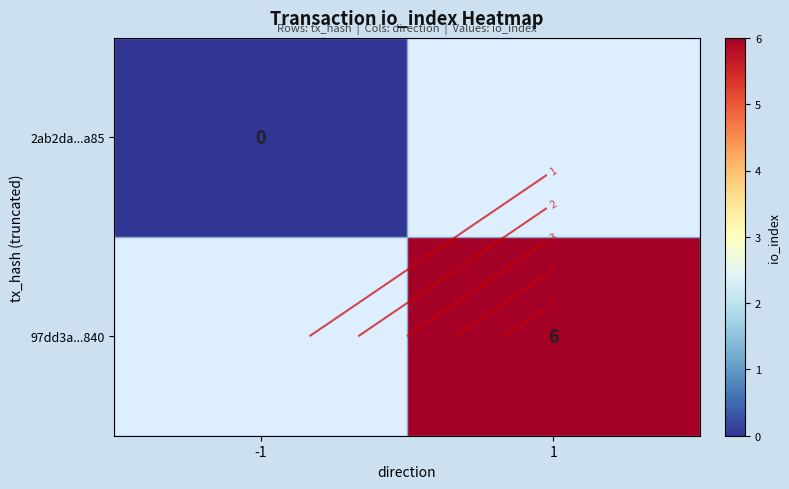

How many series are shown in this chart?

2